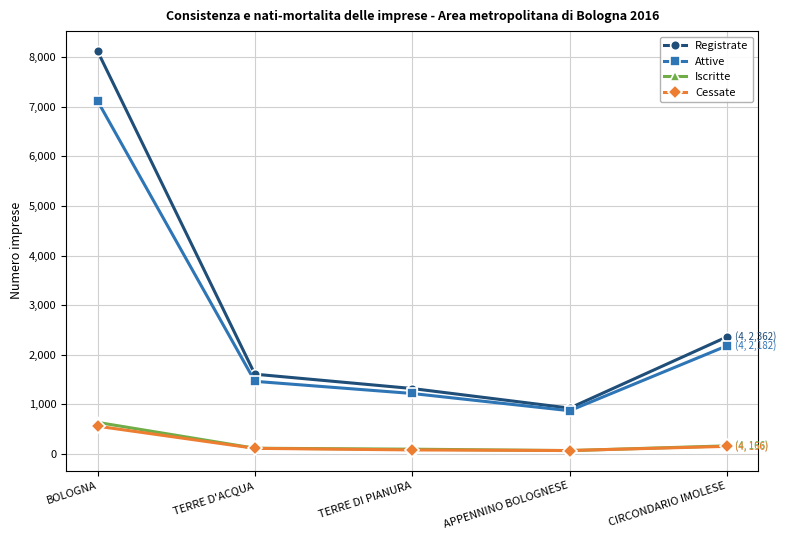

Is it true that Attive equals 1515 at APPENNINO BOLOGNESE?

False